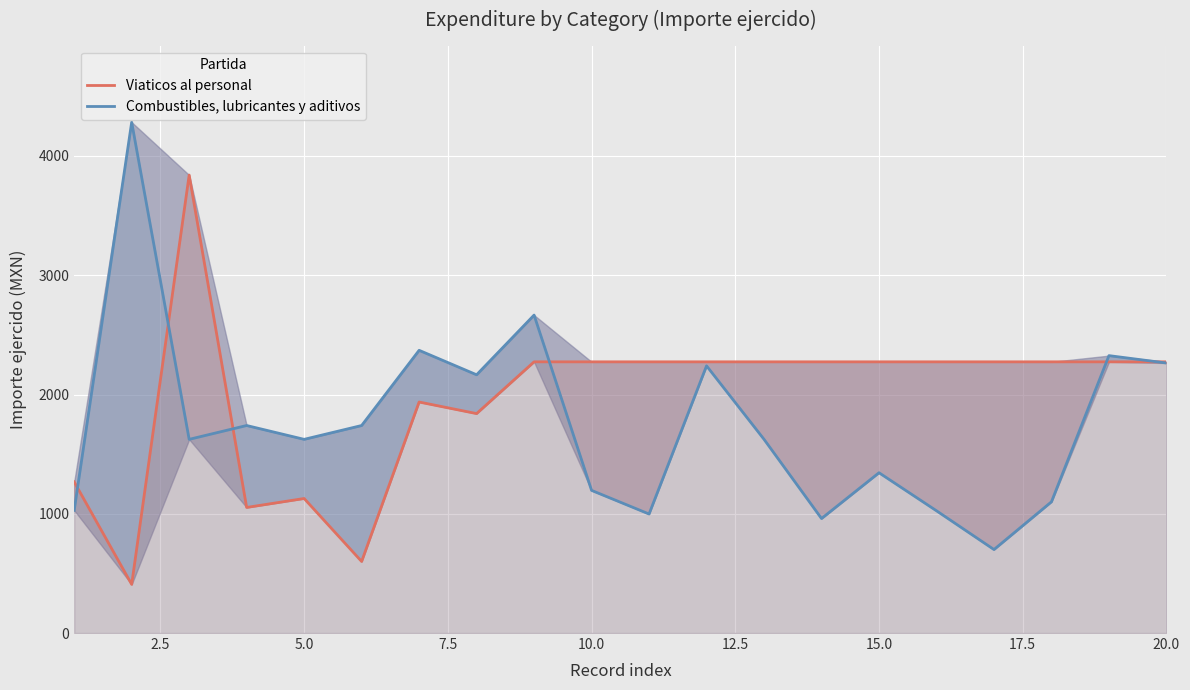

Which series ends up on top after the final intersection of Viaticos al personal and Combustibles, lubricantes y aditivos?

Viaticos al personal